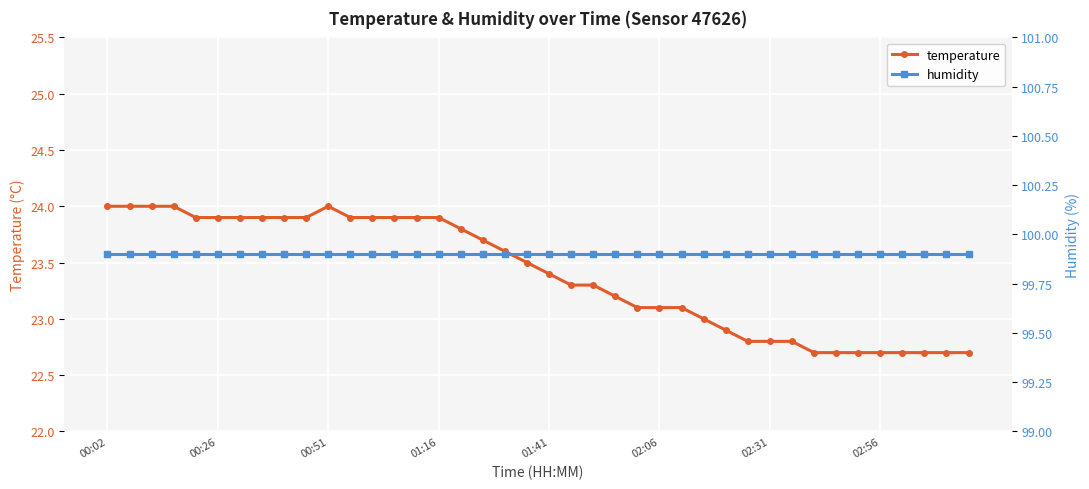

What is the label of the 1st point from the left?

00:02